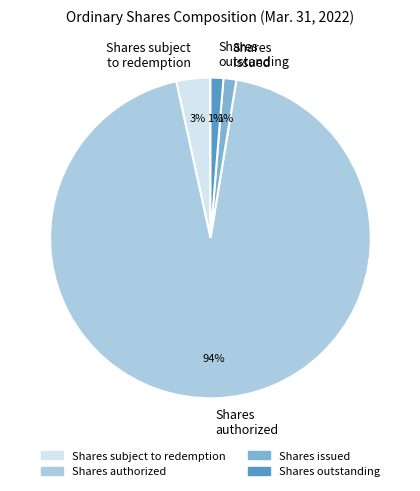

To the nearest percent, what is the average slice percentage?

25%